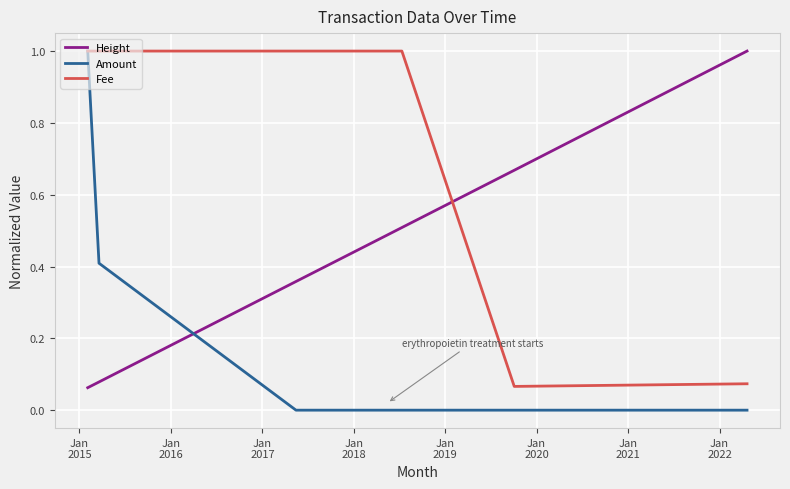

What is the greatest value displayed?

1.0